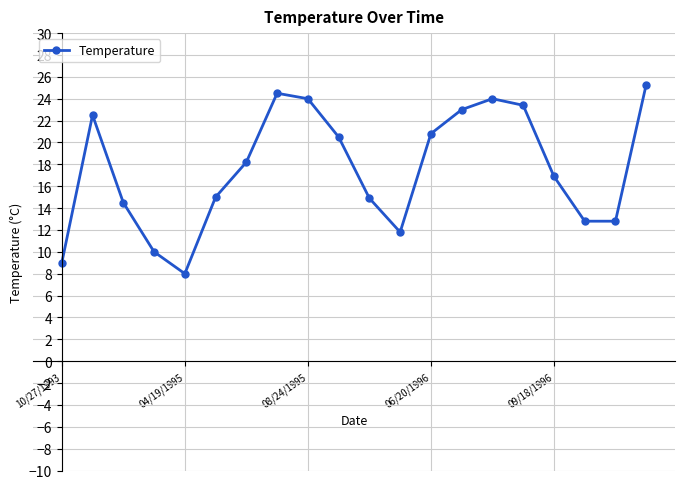

What is the greatest value displayed?

25.3